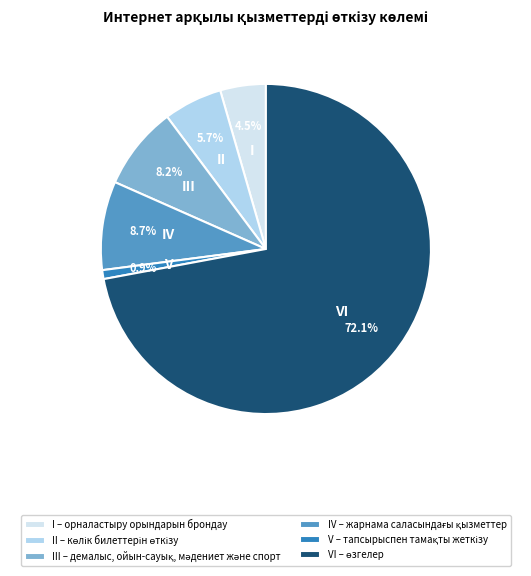

Is there any slice that represents more than half of the pie?

Yes